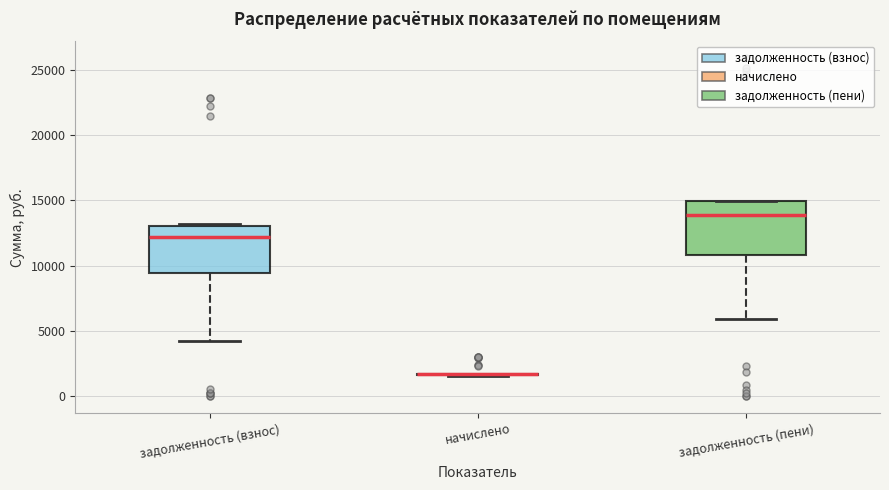

Comparing the boxes themselves (not the whiskers), which one is the tallest?

задолженность (пени)